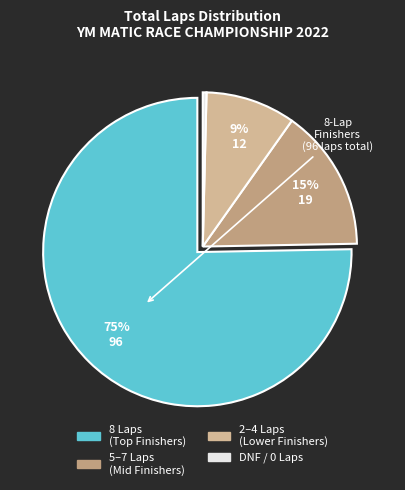

How many segments does this pie chart have?

4